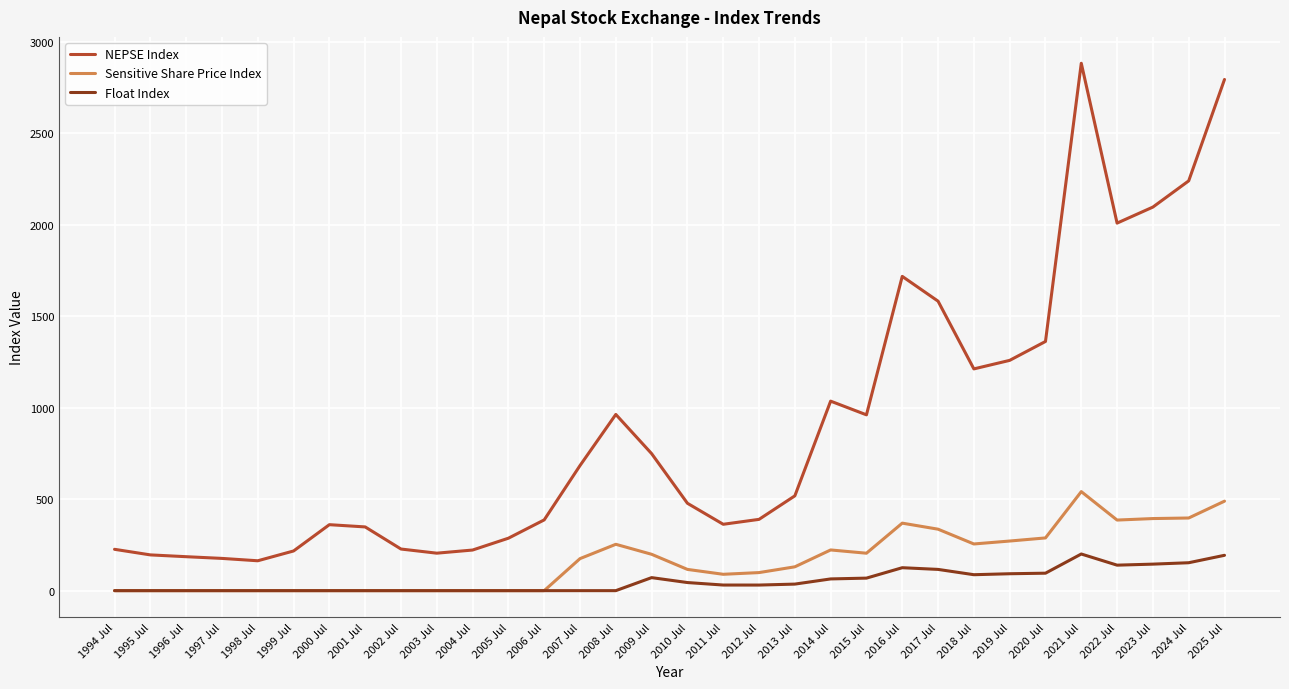

What is the average value of the Float Index series?

52.9